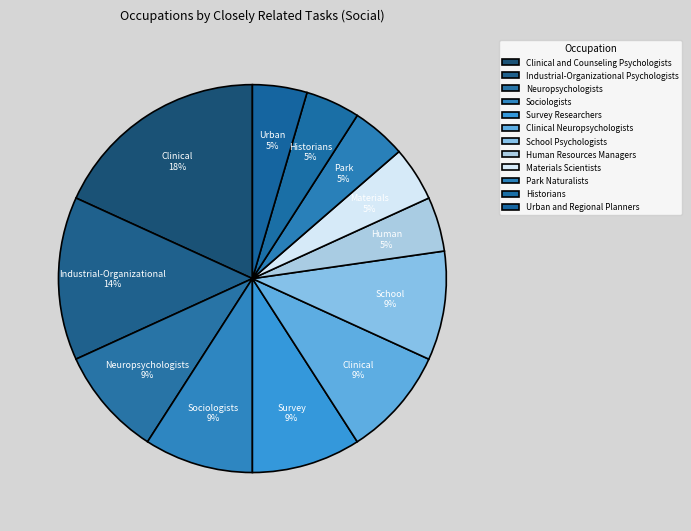

Is there any slice that represents more than half of the pie?

No